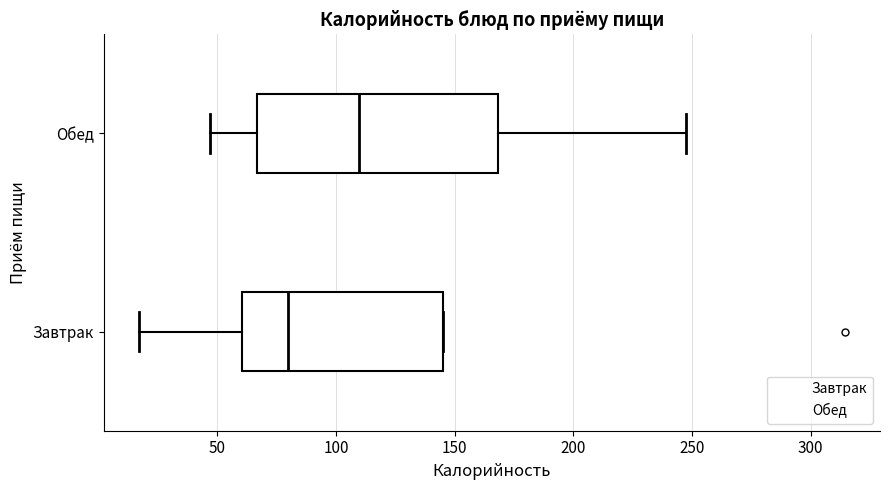

Reading bottom to top, read every box against the x-axis: the position of its median line, the range the box covers, and the ends of its whiskers. The values are not printed on the chart, so give them approximately, as read against the axis.

Завтрак: median 80, box 60 to 145, whiskers 15 to 145
Обед: median 110, box 65 to 170, whiskers 45 to 250